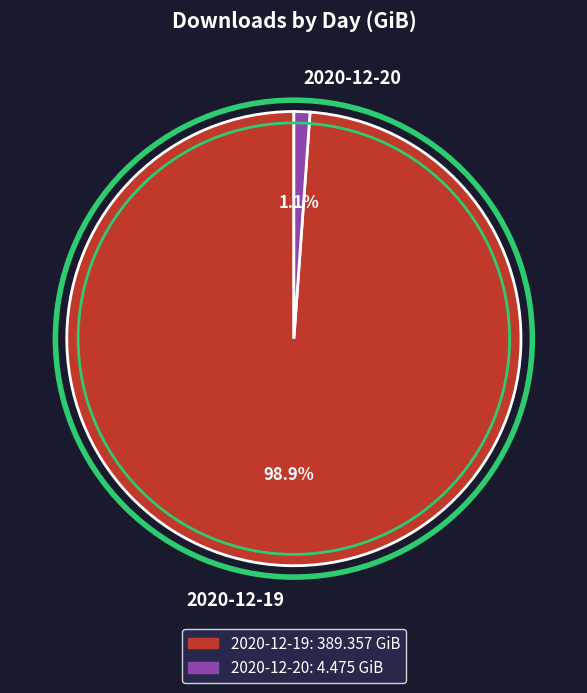

Combined, do 2020-12-20 and 2020-12-19 account for over 50%?

Yes